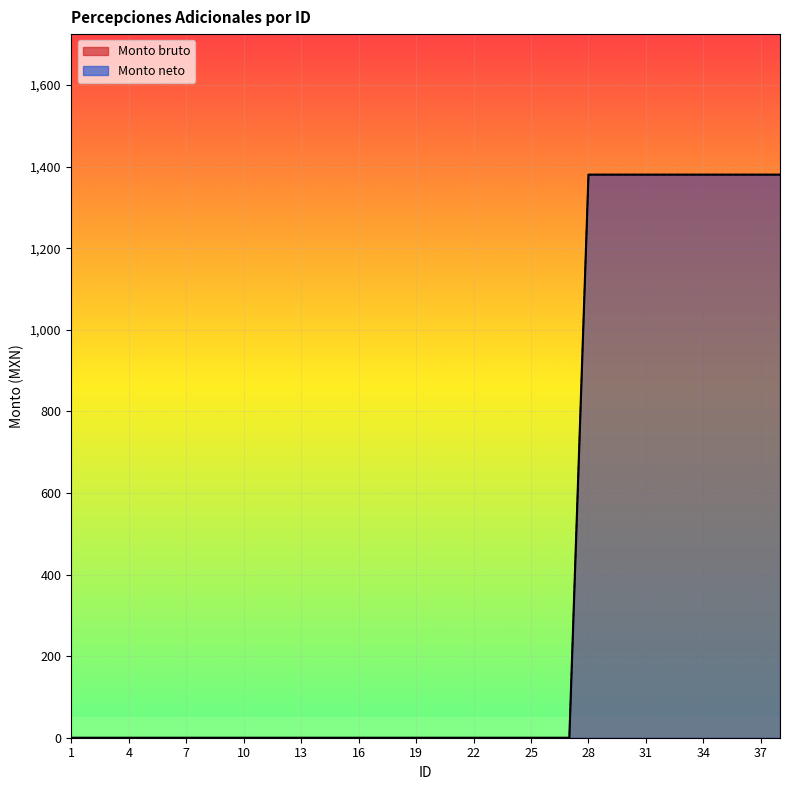

Where is Monto neto nearest to the value 690?

1